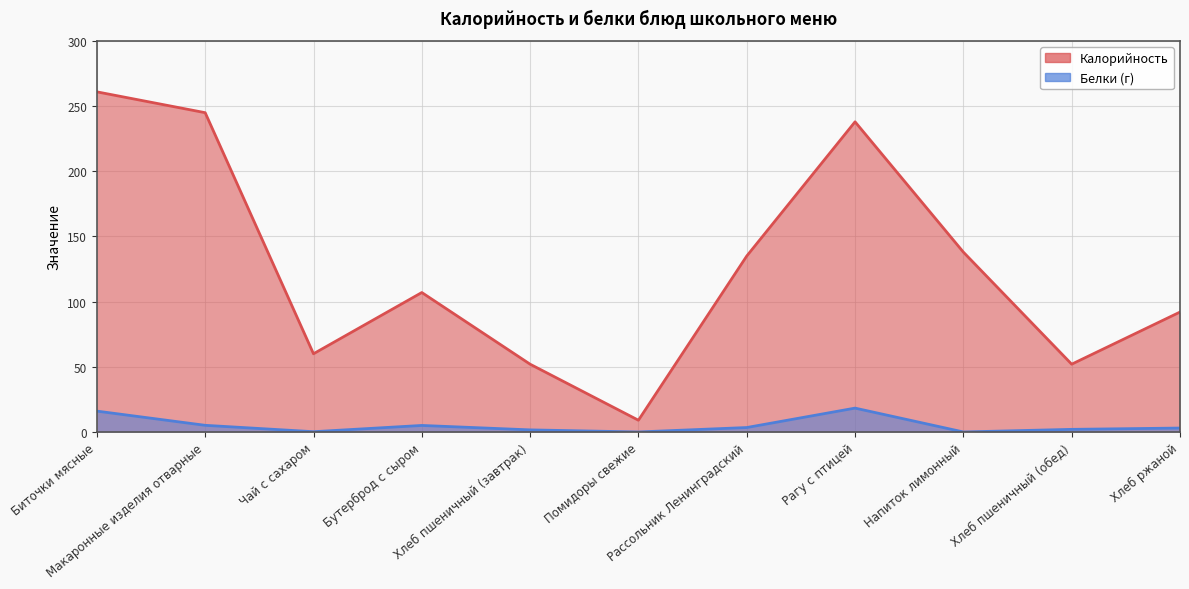

The Белки series shows 0.0 at Помидоры свежие. True or false?

True